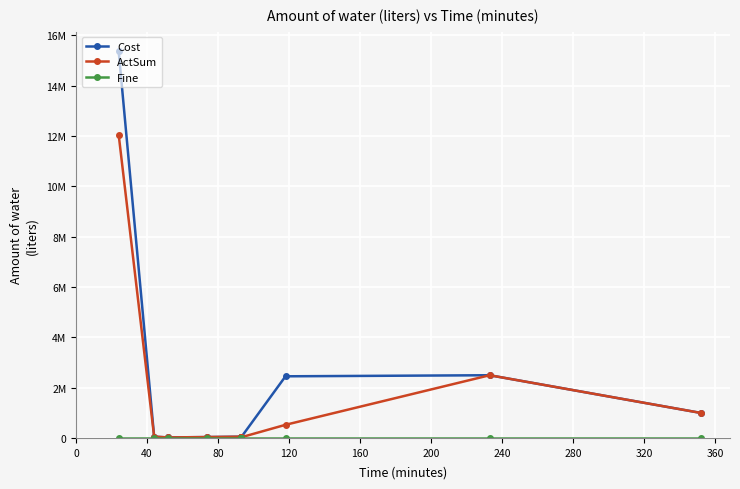

What is the difference between the second highest and second lowest values in the ActSum series?

2474243.5